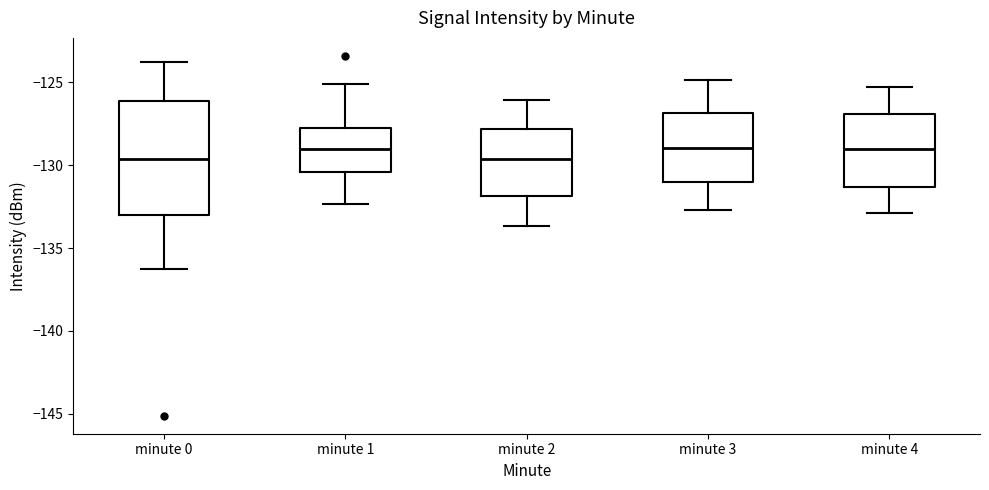

Reading left to right, transcribe this box plot: for each box, give where its median line is, the range the box spans, and where its two whiskers end, as read against the y-axis. The values are not printed on the chart, so give them approximately, as read against the axis.

minute 0: median -129.5, box -133.0 to -126.0, whiskers -136.5 to -124.0
minute 1: median -129.0, box -130.5 to -127.5, whiskers -132.5 to -125.0
minute 2: median -129.5, box -132.0 to -128.0, whiskers -133.5 to -126.0
minute 3: median -129.0, box -131.0 to -127.0, whiskers -132.5 to -125.0
minute 4: median -129.0, box -131.5 to -127.0, whiskers -133.0 to -125.5